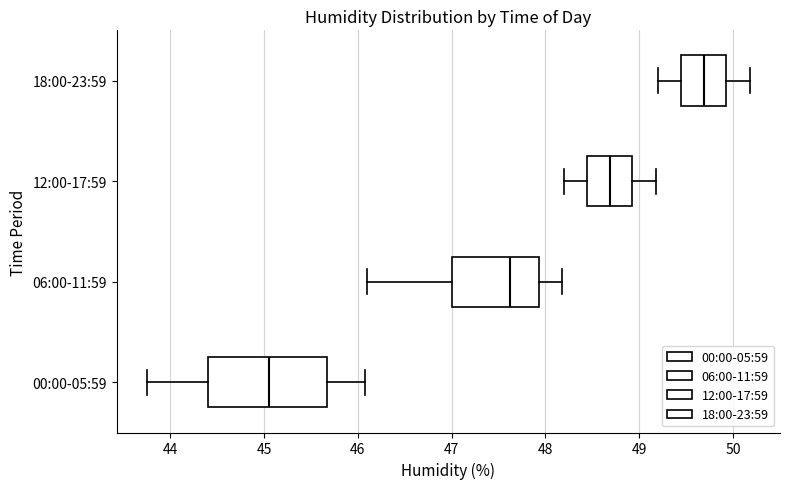

Which box is the widest, from its left edge to its right edge?

00:00-05:59